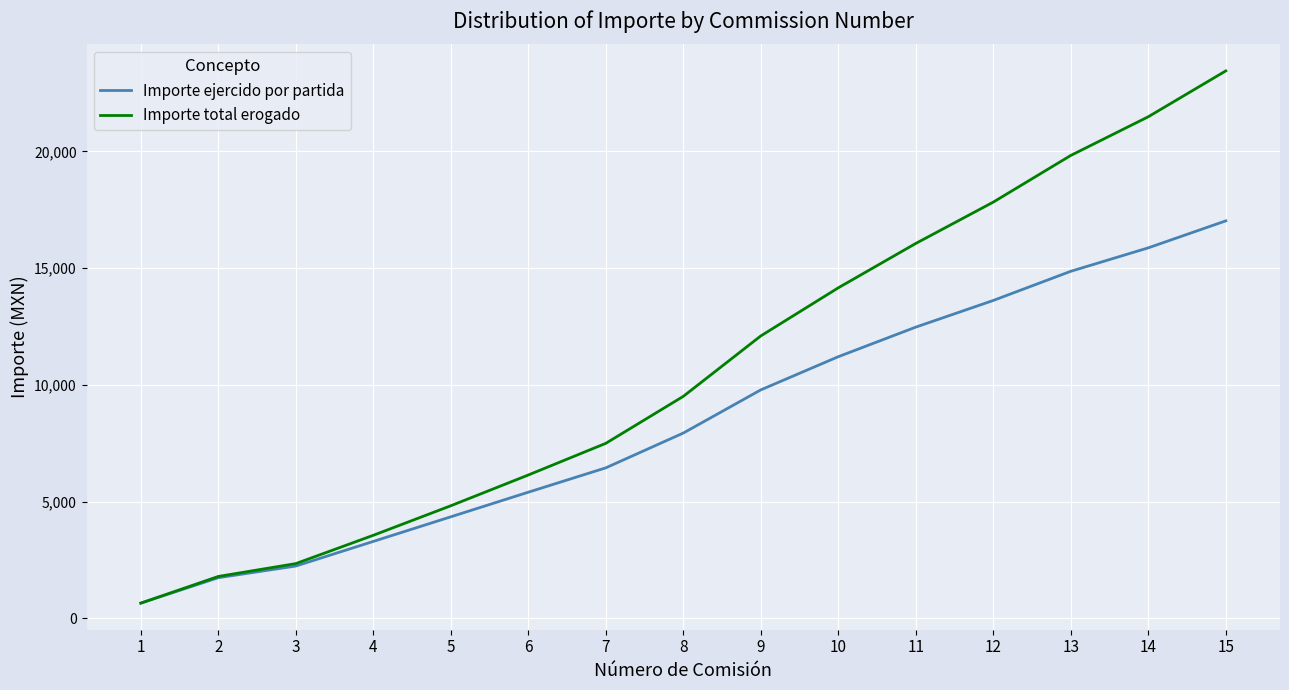

What is the difference between the Importe ejercido por partida values at 1 and 14?

15214.4